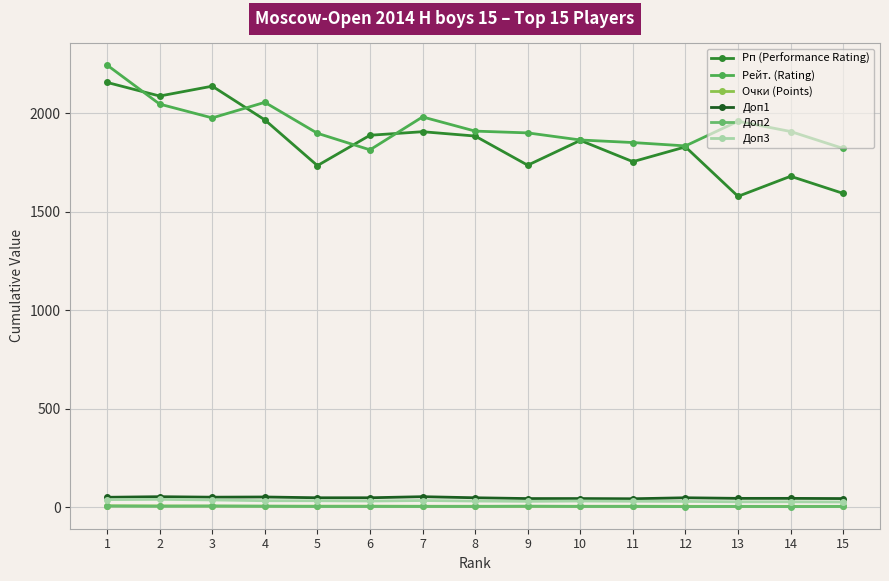

What is the value of the Доп2 point at the 7th from the left?

5.0